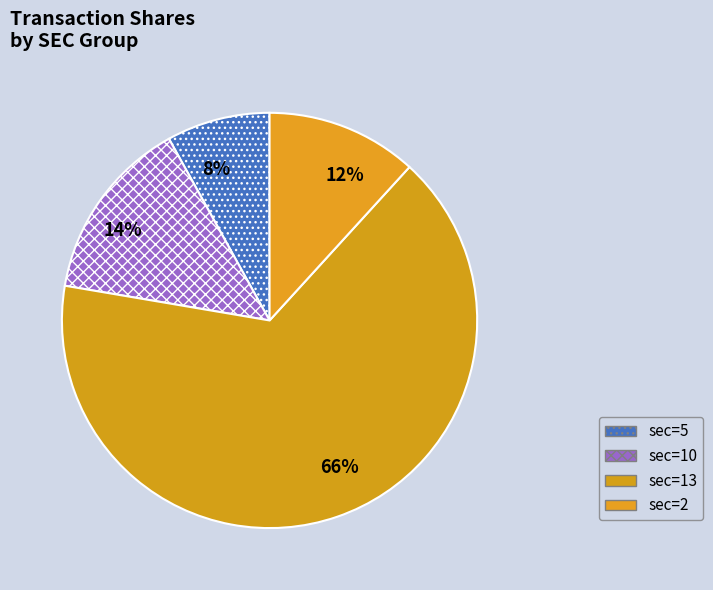

Is there any slice that represents more than half of the pie?

Yes